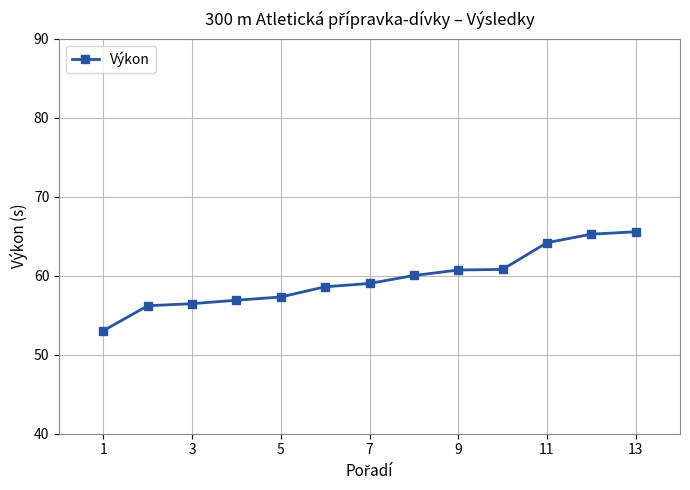

What is the value of the 4th point from the left?

56.9